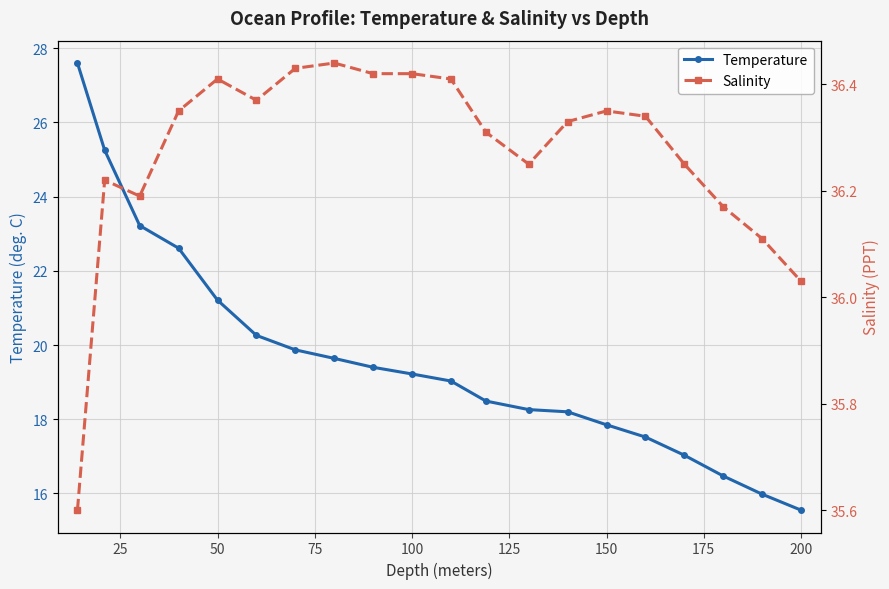

Where is Temperature nearest to the value 21?

50